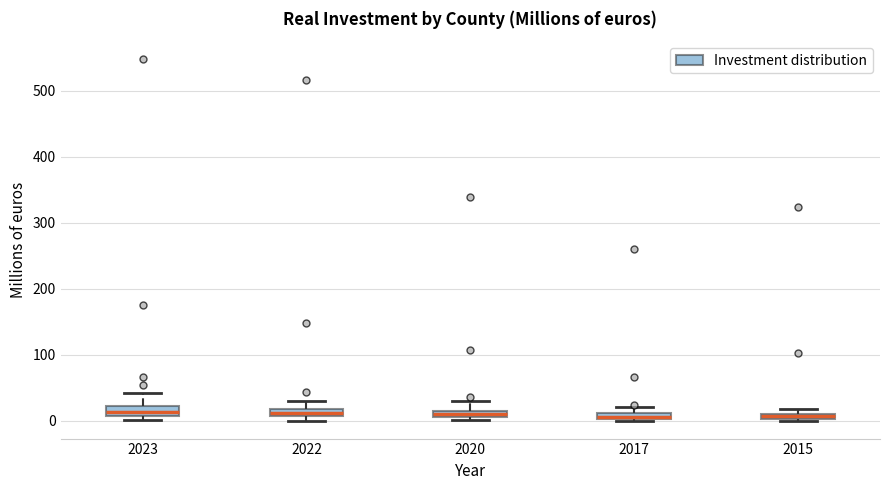

Where does the upper whisker of the box at x = 2017 end on the y-axis? The values are not printed on the chart, so give them approximately, as read against the axis.

20